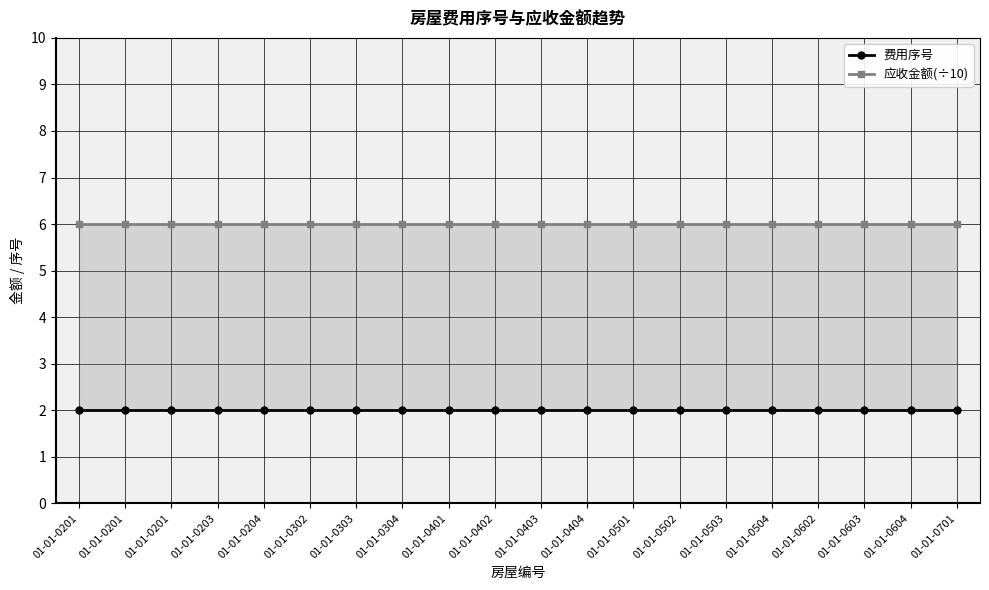

What is the difference between the highest and lowest values at 01-01-0401?

4